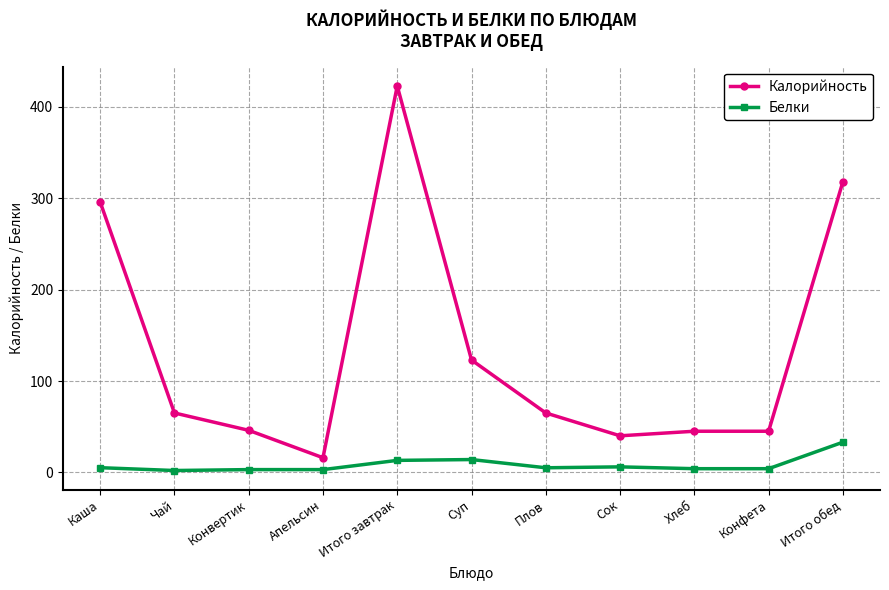

True or false: Белки and Калорийность intersect in this chart.

False